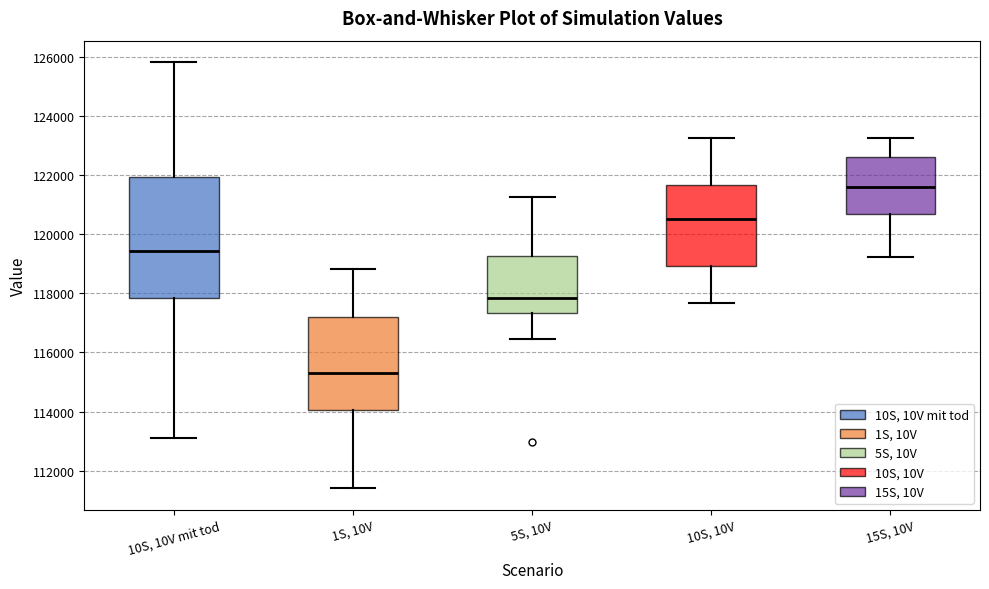

Which box's median line is the highest?

15S, 10V